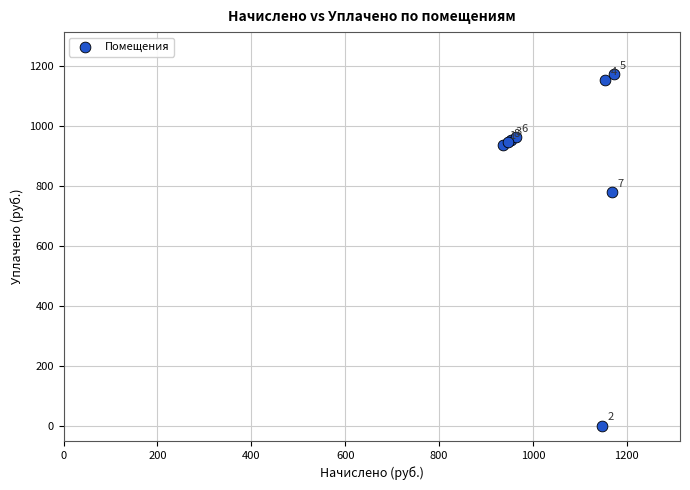

What Y value in the scatter plot is closest to 586?

779.0